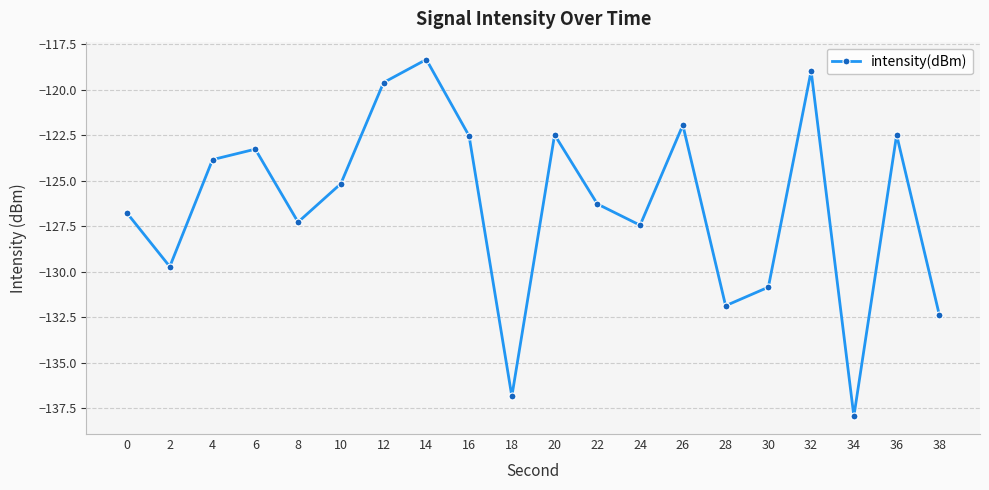

Reading right to left, what are all the values shown in this chart?

38=-132.4	36=-122.5	34=-137.9	32=-119.0	30=-130.9	28=-131.9	26=-122.0	24=-127.5	22=-126.3	20=-122.5	18=-136.8	16=-122.5	14=-118.4	12=-119.6	10=-125.2	8=-127.3	6=-123.3	4=-123.8	2=-129.7	0=-126.8